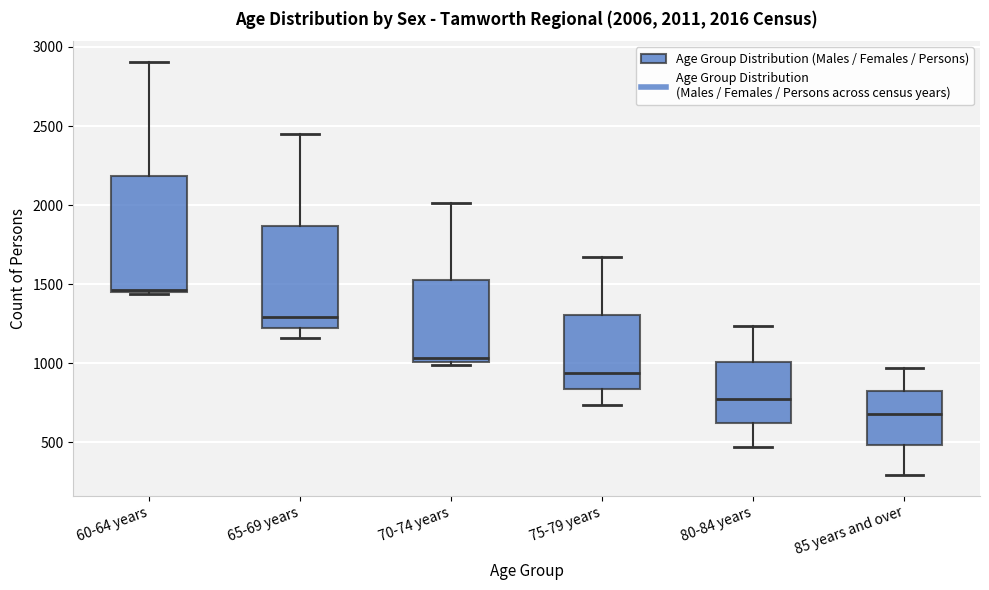

Which box has the lowest median line?

85 years and over